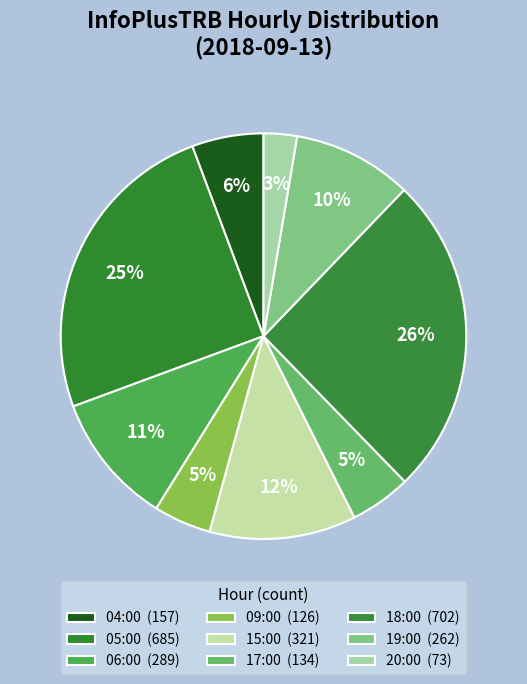

What percentage is the 18:00 slice, to the nearest percent?

26%